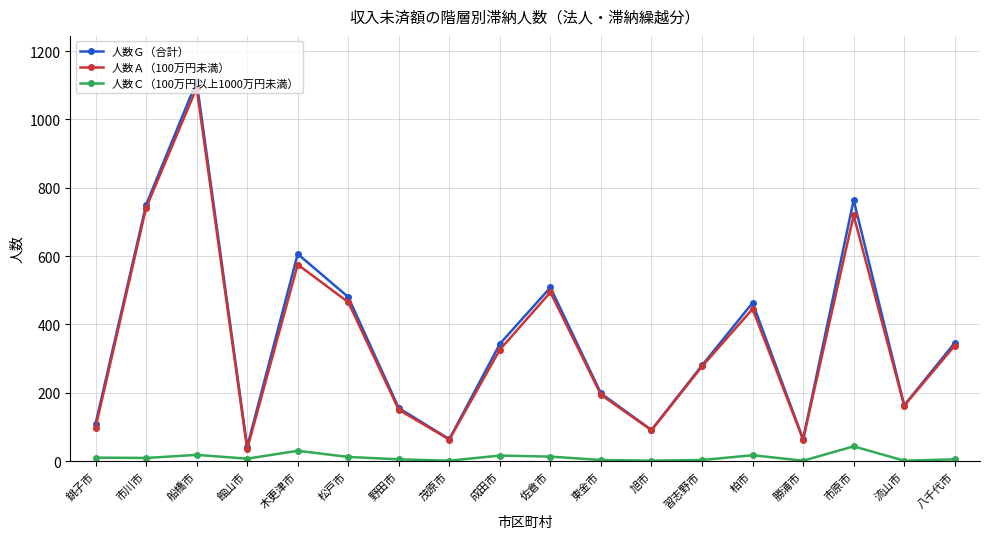

Is the value of 人数Ｇ（合計） at 八千代市 greater than the value of 人数Ｃ（100万円以上1000万円未満） at 船橋市?

Yes